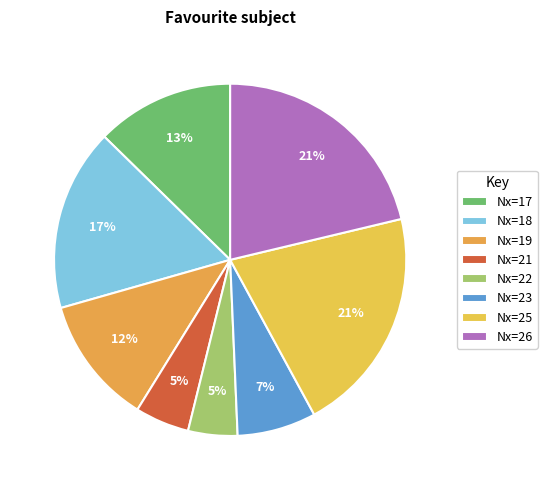

How many segments does this pie chart have?

8